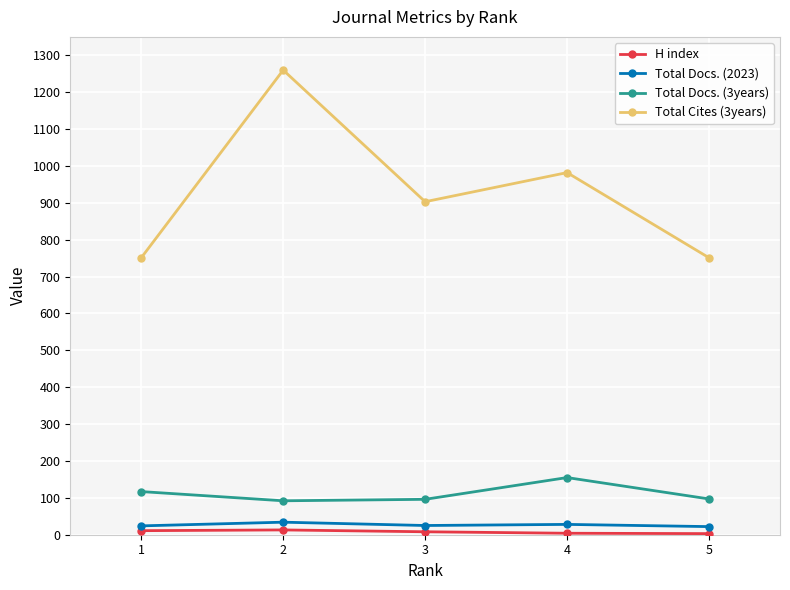

True or false: Total Docs. (2023) has more than 0 interior local peaks.

True